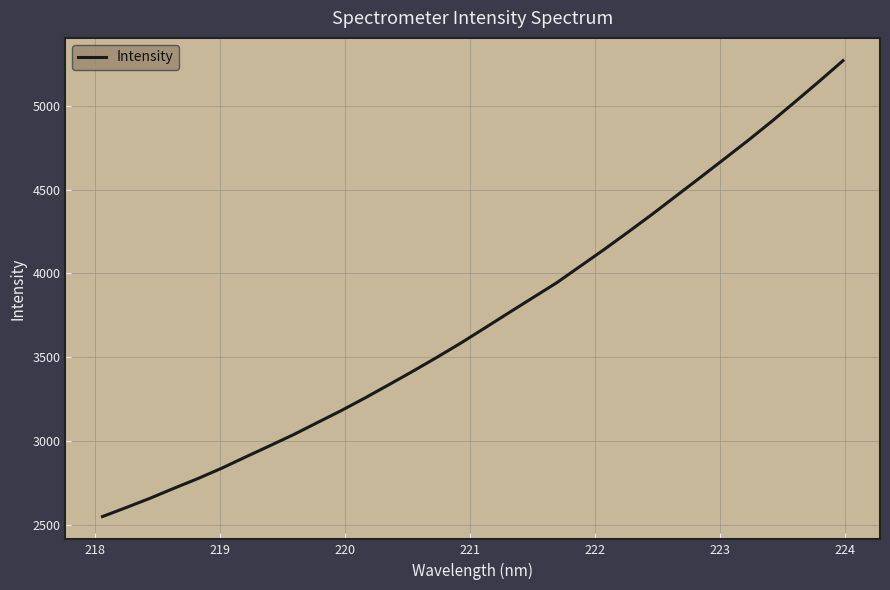

What is the difference between the maximum and minimum values?

2717.7